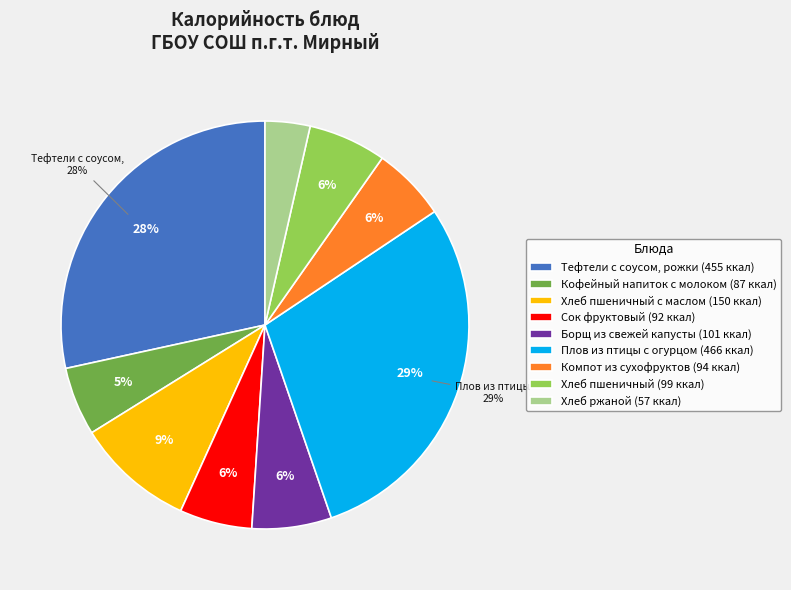

What is the largest slice in the pie chart?

Плов из птицы
с огурцом